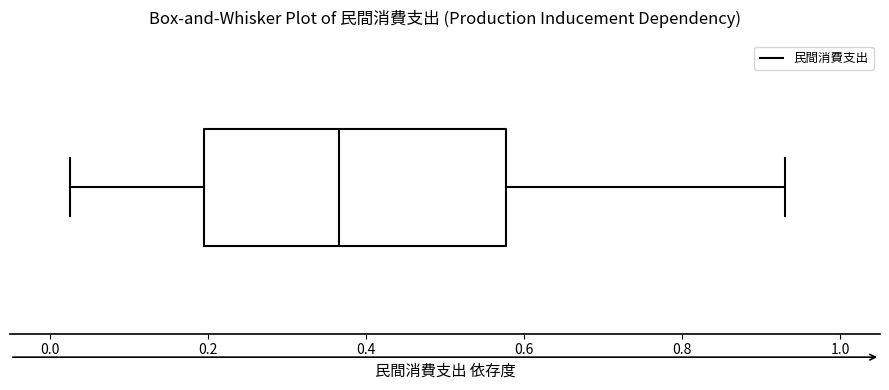

Read this box plot against the x-axis: the position of the median line, the range covered by the box, and the ends of both whiskers. The values are not printed on the chart, so give them approximately, as read against the axis.

median 0.36, box 0.20 to 0.58, whiskers 0.02 to 0.92